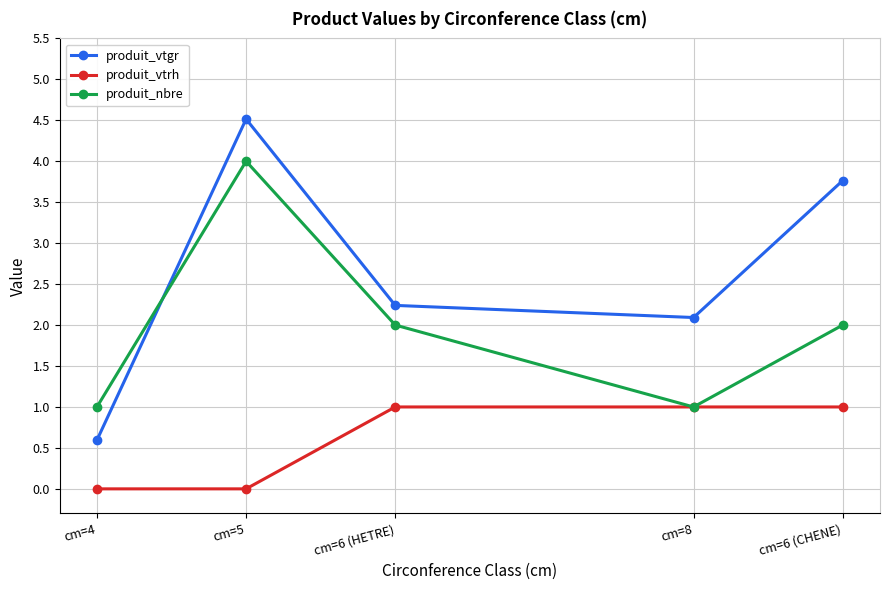

True or false: produit_vtgr and produit_vtrh intersect in this chart.

False